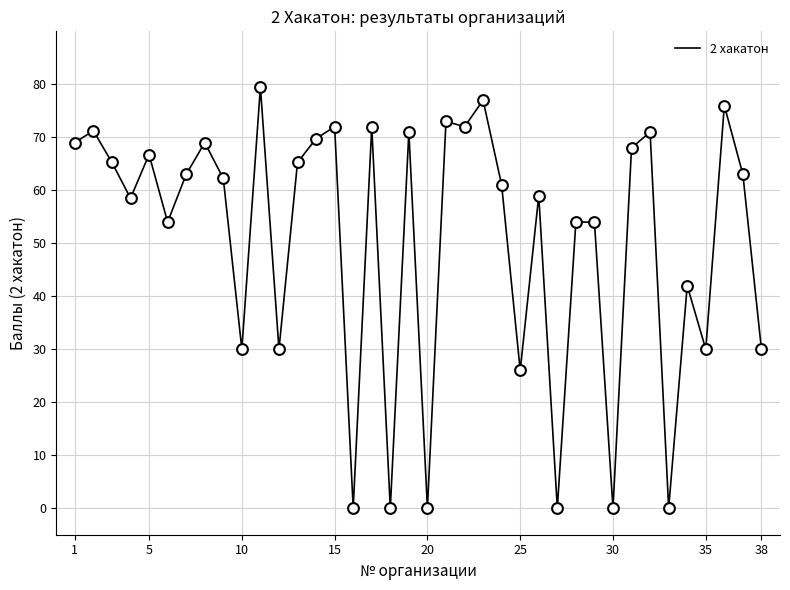

What is the greatest value displayed?

79.5